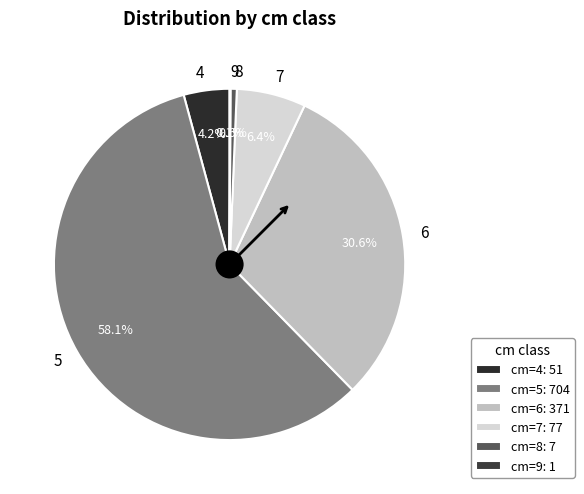

Between 6 and 4, which is larger?

6